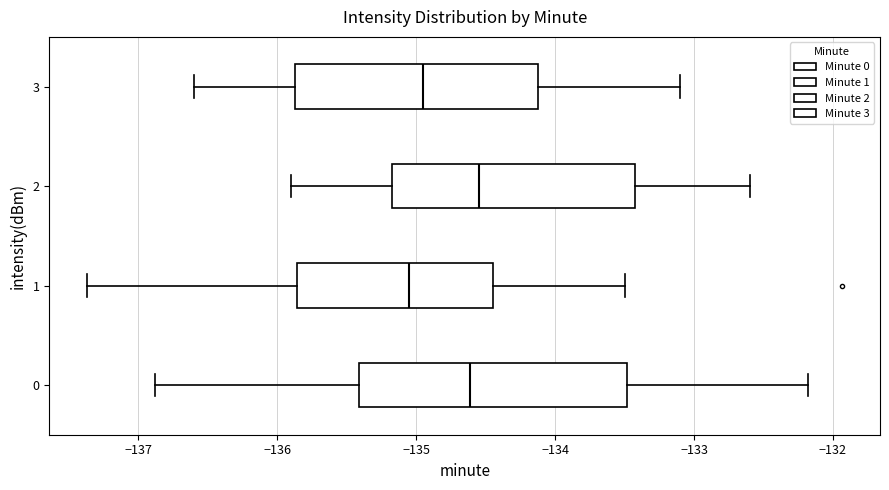

Which box's median line is the furthest to the left?

1